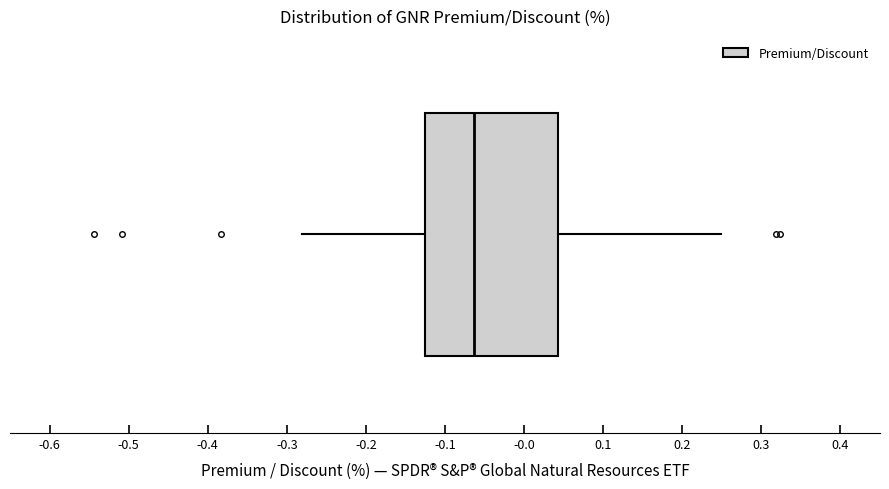

Where does the median line of the box sit on the x-axis? The values are not printed on the chart, so give them approximately, as read against the axis.

-0.06